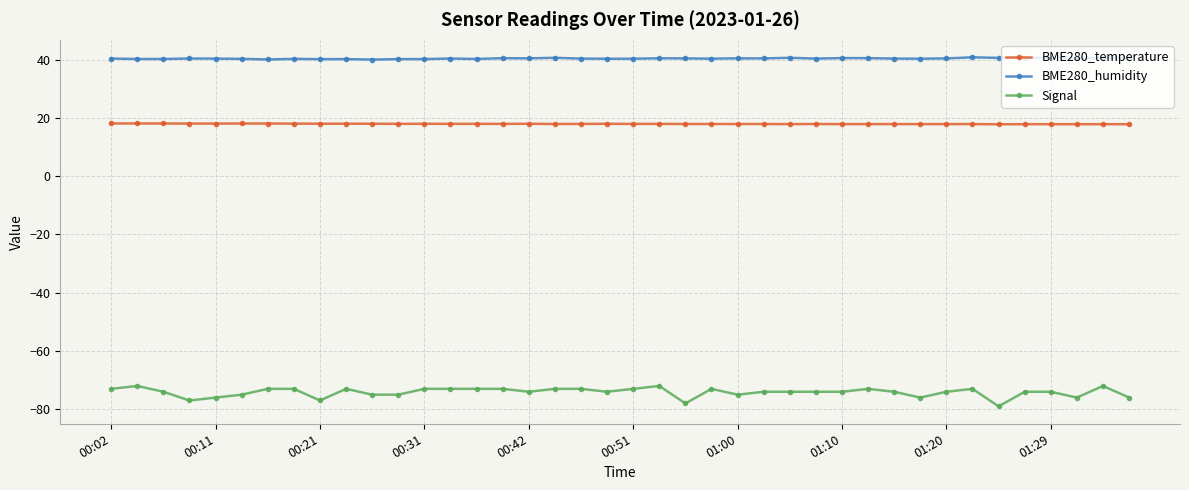

What is the value of the BME280_humidity point at the 5th from the left?

40.4